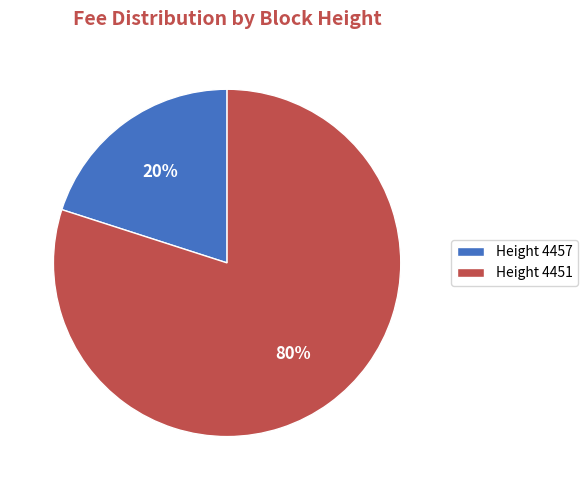

What is the ratio of the value at Height 4451 to the value at Height 4457?

4.0